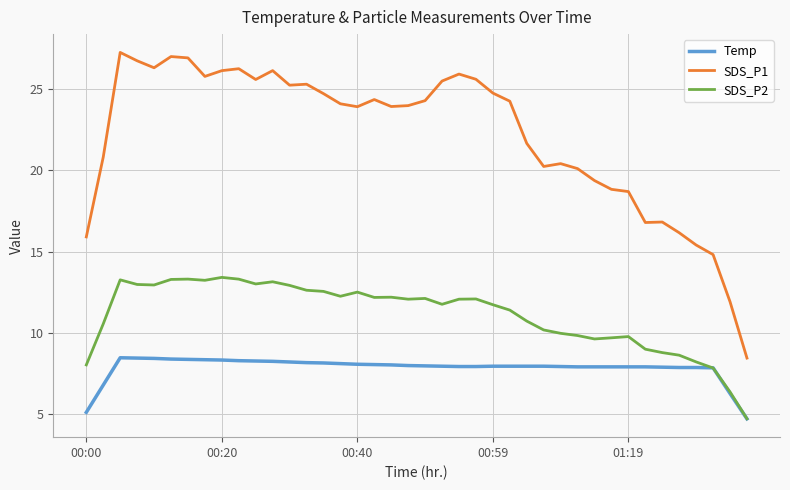

True or false: SDS_P1 and SDS_P2 intersect in this chart.

False